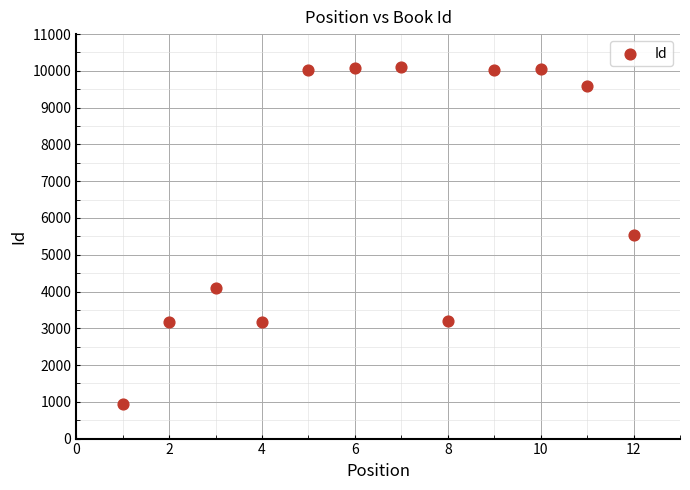

What is the average Y value?

6665